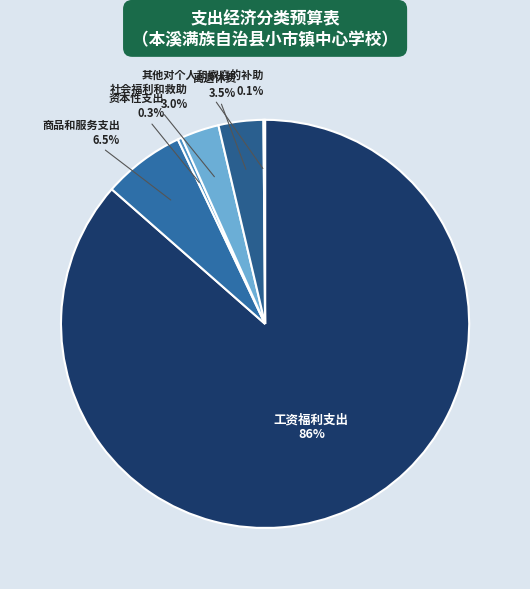

How many slices are in this pie chart?

6